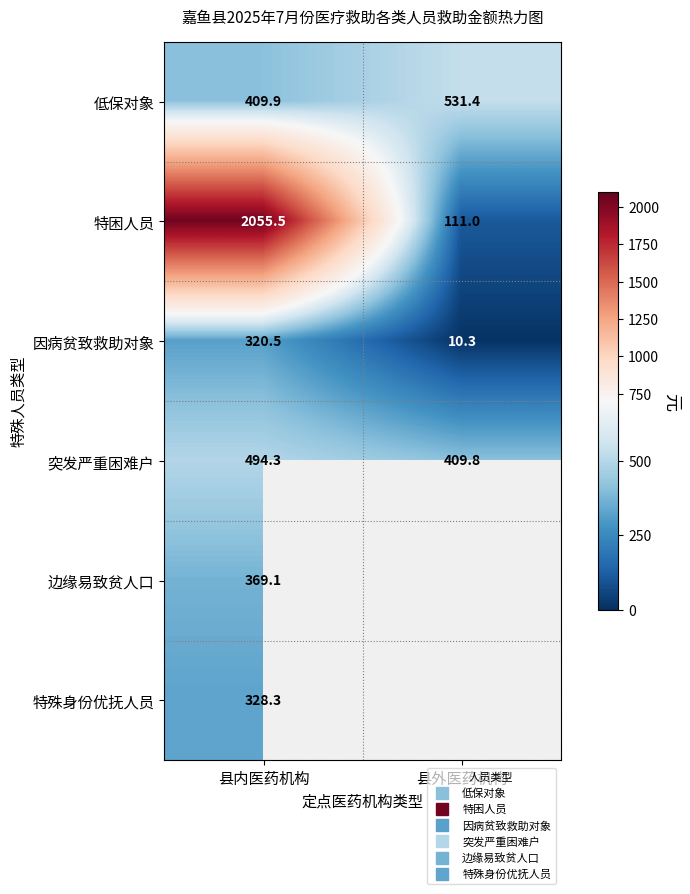

The 突发严重困难户 series shows 409.8 at 县外医药机构. True or false?

True